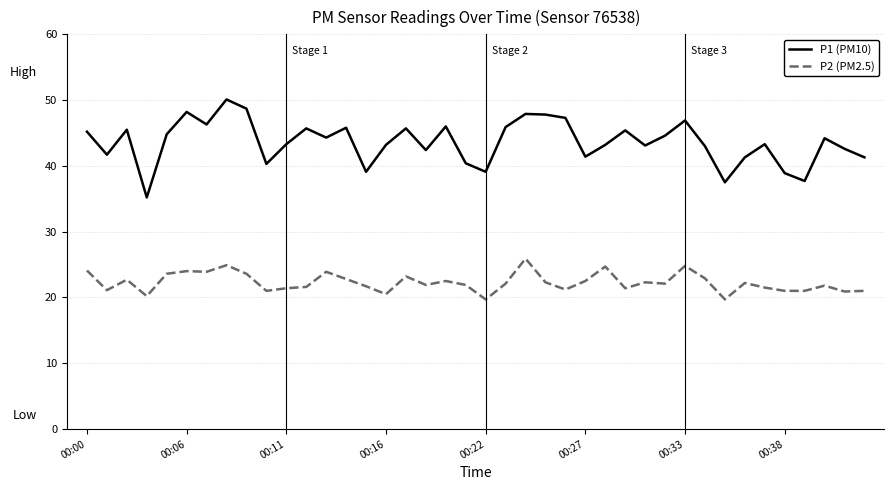

True or false: P2 (PM2.5) and P1 (PM10) intersect in this chart.

False